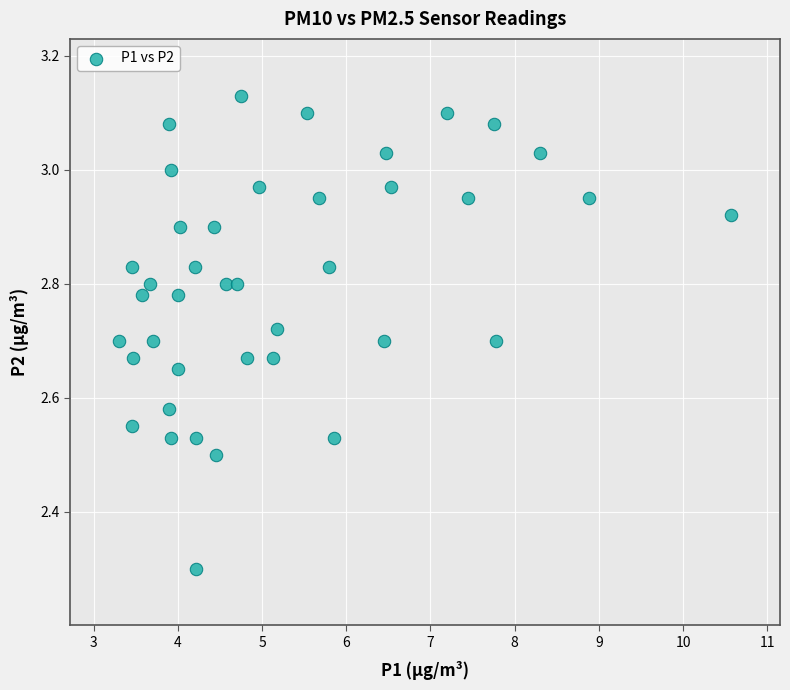

What Y value in the scatter plot is closest to 2?

2.3